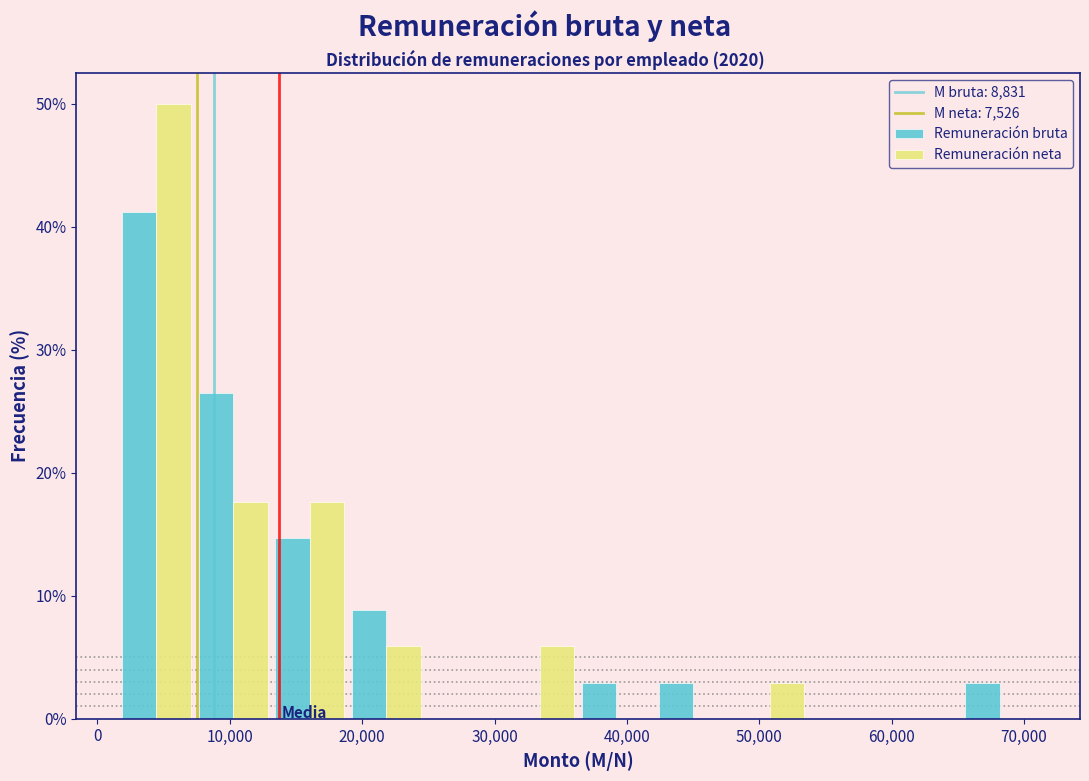

Reading left to right, list every range on the x-axis with the height of the bar of each series over it. Neither the bar edges nor the heights are printed on the chart, so give them approximately, as read against the axes.

2000 to 7000: Remuneración bruta=41	Remuneración neta=50
7000 to 13000: Remuneración bruta=26	Remuneración neta=18
13000 to 19000: Remuneración bruta=15	Remuneración neta=18
19000 to 25000: Remuneración bruta=9	Remuneración neta=6
25000 to 31000: Remuneración bruta=0	Remuneración neta=0
31000 to 36000: Remuneración bruta=0	Remuneración neta=6
36000 to 42000: Remuneración bruta=3	Remuneración neta=0
42000 to 48000: Remuneración bruta=3	Remuneración neta=0
48000 to 54000: Remuneración bruta=0	Remuneración neta=3
54000 to 59000: Remuneración bruta=0	Remuneración neta=0
59000 to 65000: Remuneración bruta=0	Remuneración neta=0
65000 to 71000: Remuneración bruta=3	Remuneración neta=0